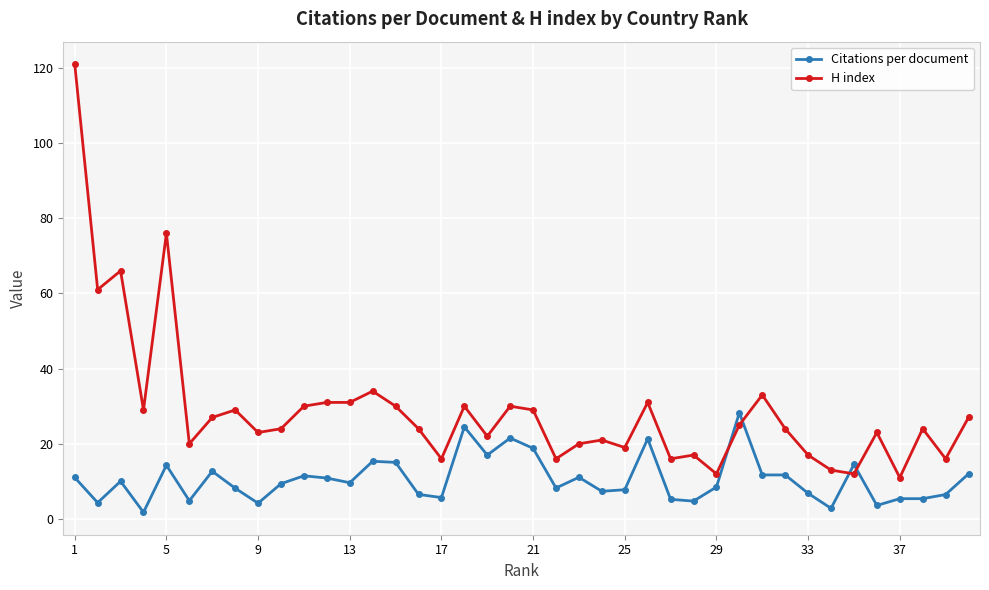

List the series in order of their overall mean, lowest first.

Citations per document, H index